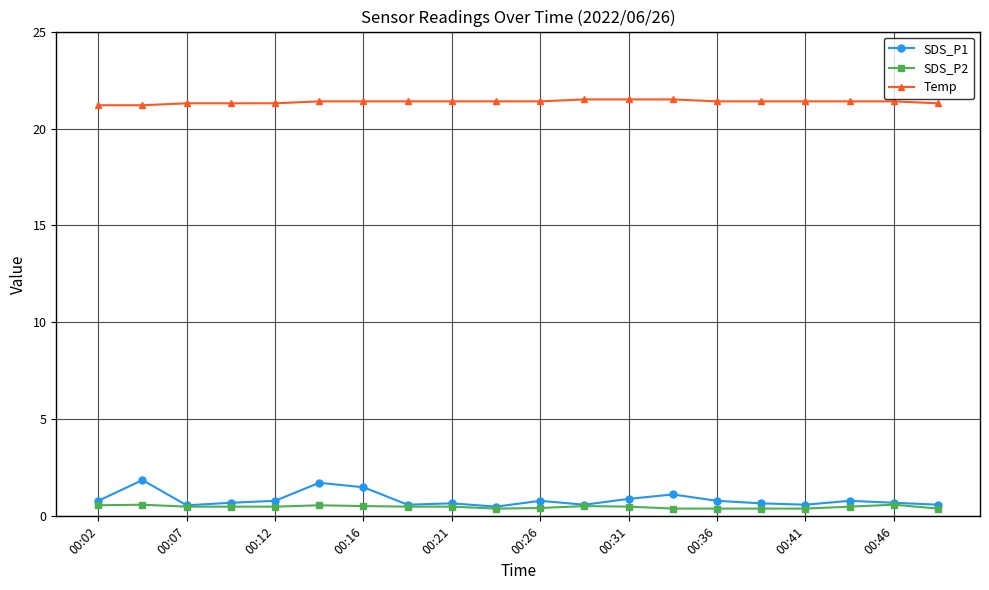

True or false: Temp and SDS_P1 intersect in this chart.

False